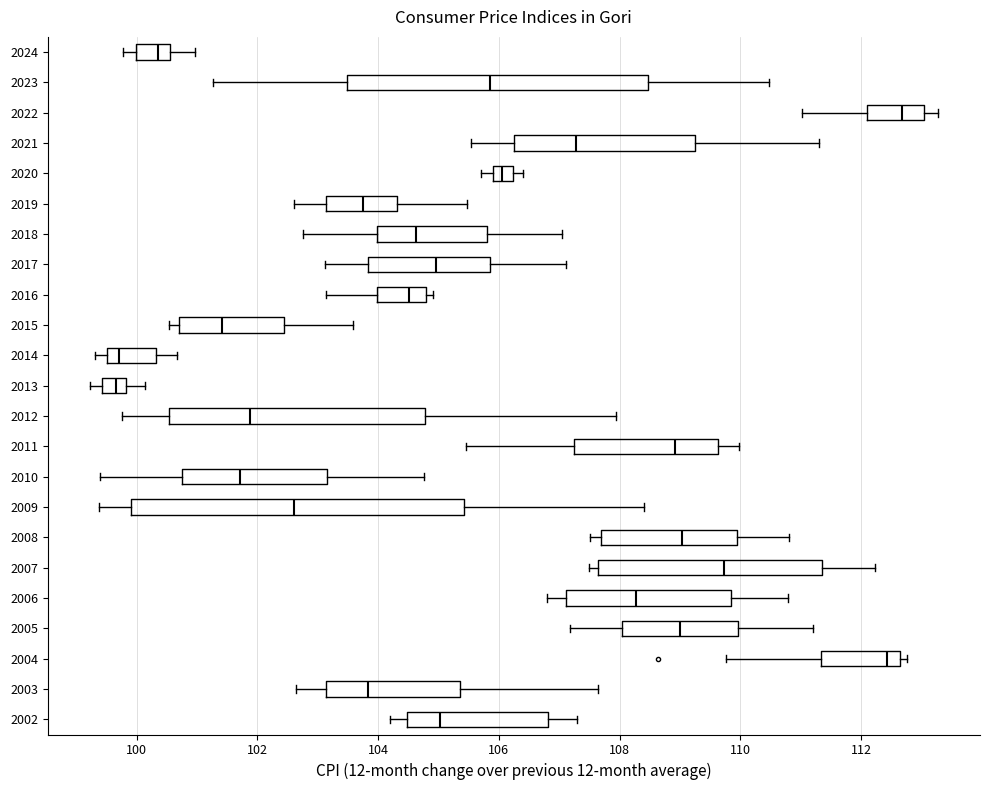

Which box is the widest, from its left edge to its right edge?

2009